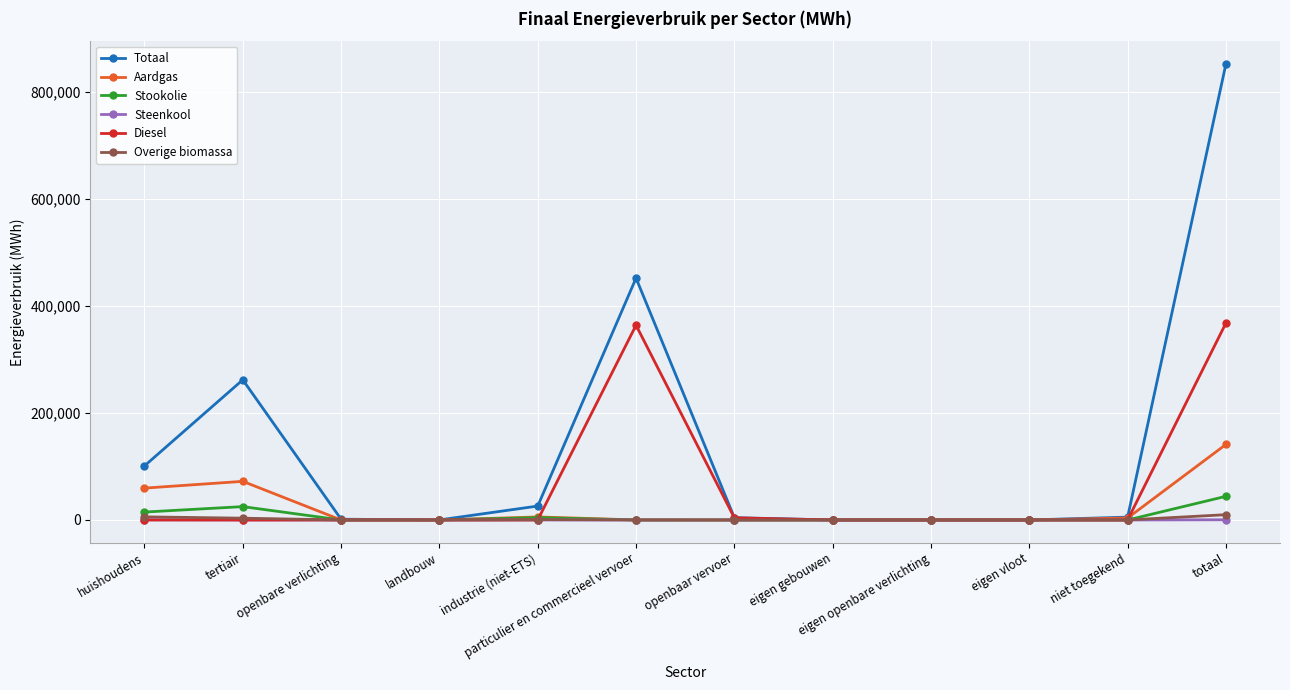

Which series changed the most between particulier en commercieel vervoer and eigen vloot?

Totaal